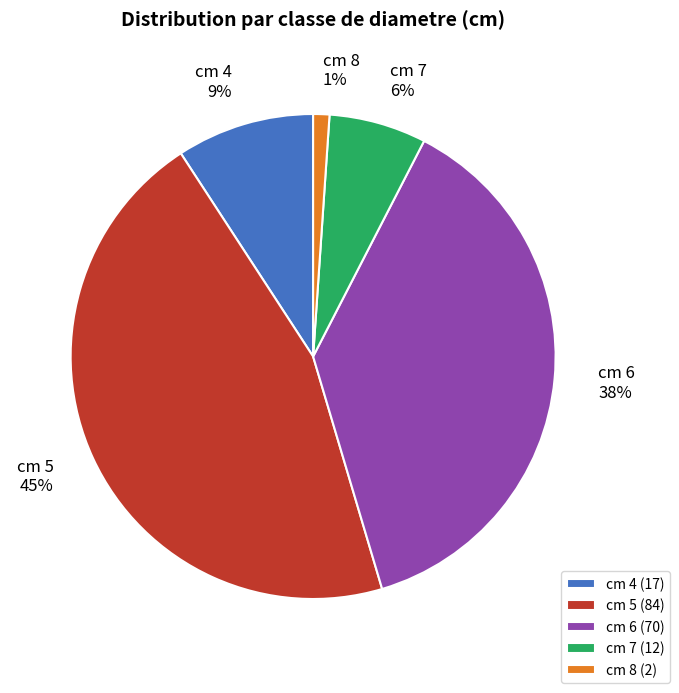

How many segments does this pie chart have?

5